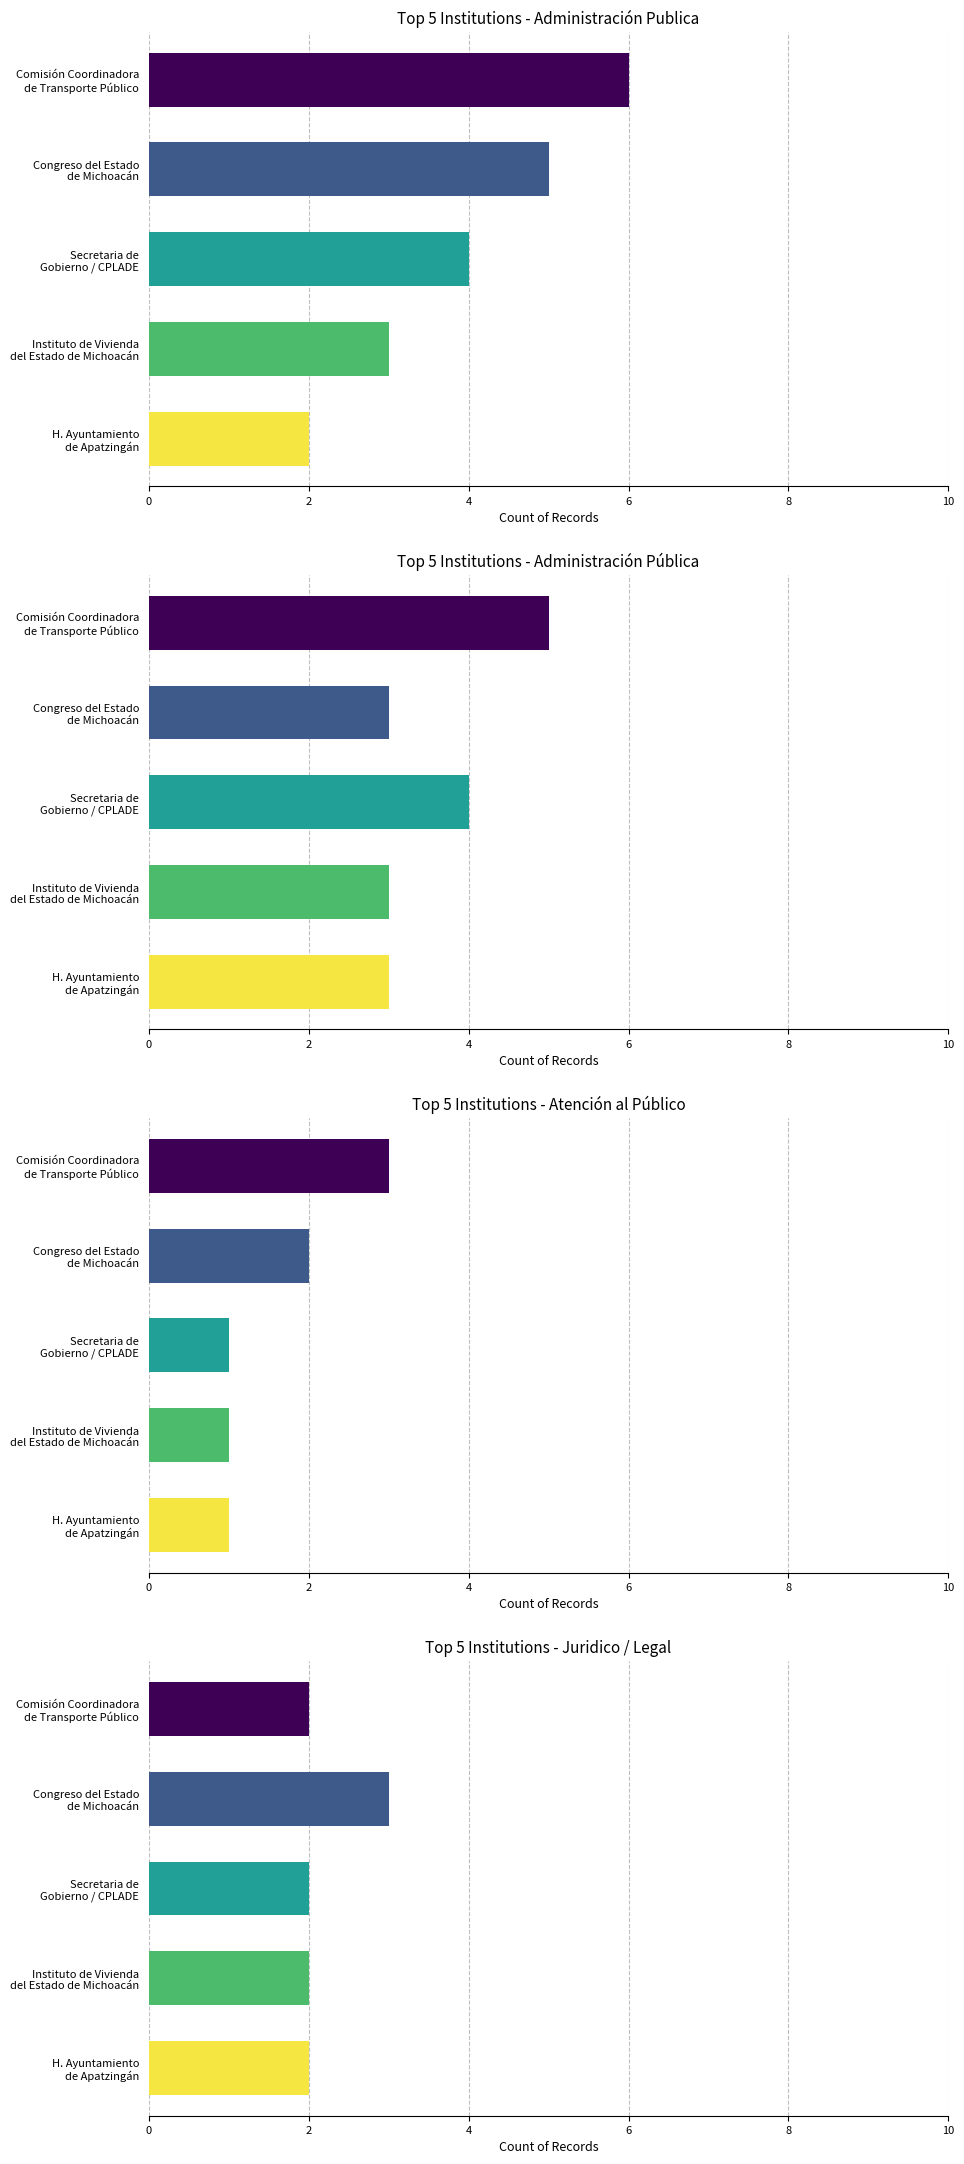

How many data points in Administración Publica are above 4?

2